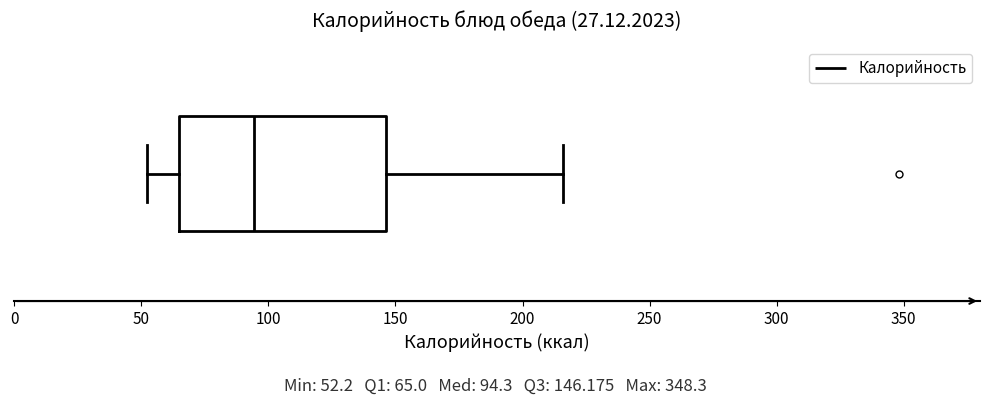

Read this box plot against the x-axis: the position of the median line, the range covered by the box, and the ends of both whiskers. The values are not printed on the chart, so give them approximately, as read against the axis.

median 95, box 65 to 145, whiskers 50 to 215